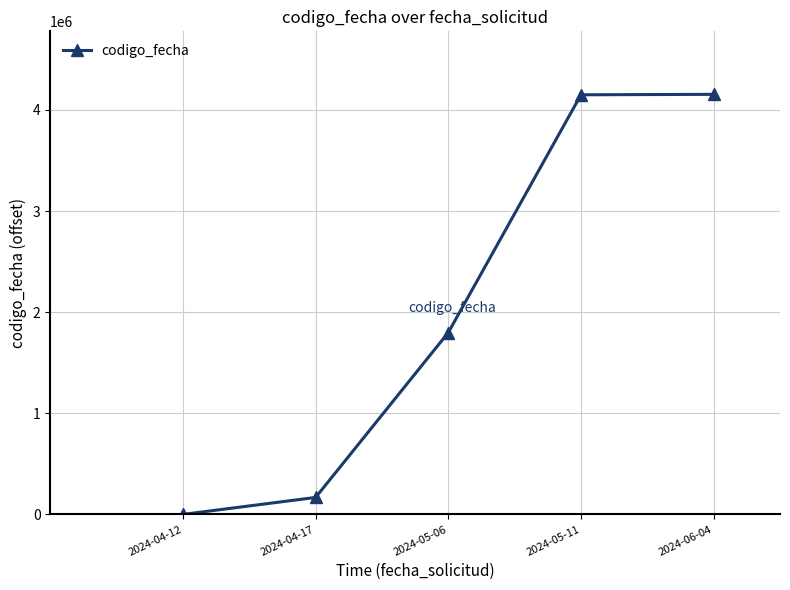

Approximately how many times larger is the value at 2024-05-11 compared to 2024-04-17?

24.7